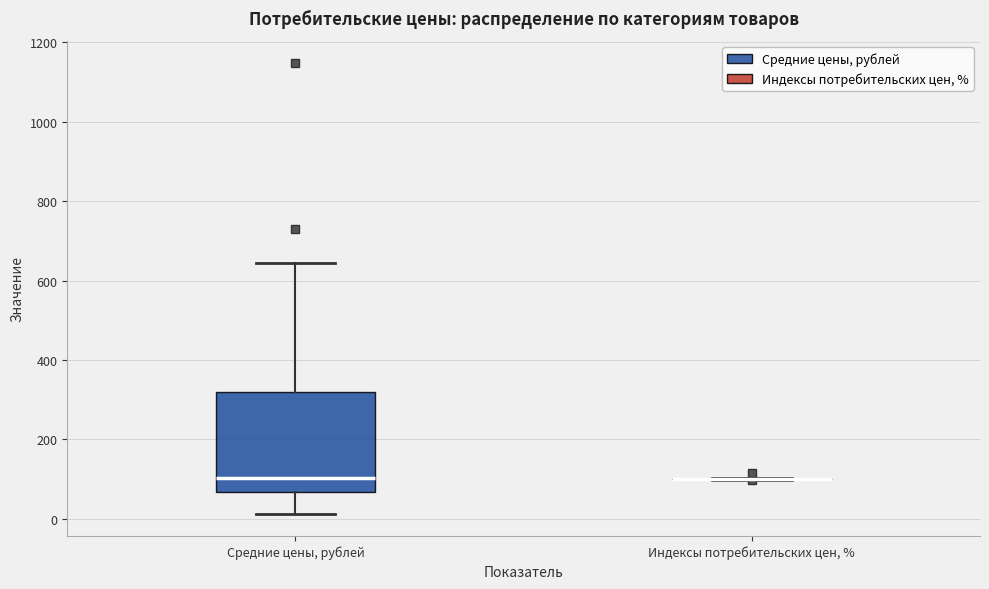

Reading left to right, transcribe this box plot: for each box, give where its median line is, the range the box spans, and where its two whiskers end, as read against the y-axis. The values are not printed on the chart, so give them approximately, as read against the axis.

Средние цены, рублей: median 100, box 60 to 320, whiskers 20 to 640
Индексы потребительских цен, %: box collapsed to a line at 100, whiskers 100 to 100